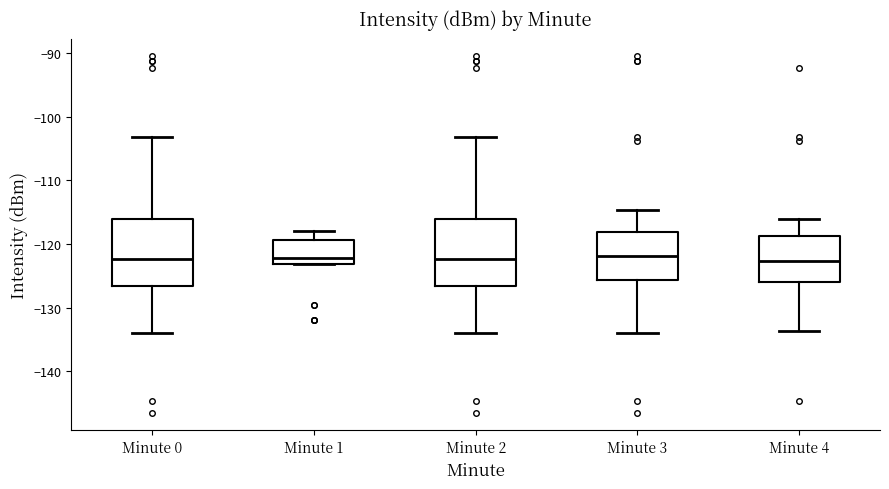

Reading left to right, transcribe this box plot: for each box, give where its median line is, the range the box spans, and where its two whiskers end, as read against the y-axis. The values are not printed on the chart, so give them approximately, as read against the axis.

Minute 0: median -122, box -127 to -116, whiskers -134 to -103
Minute 1: median -122, box -123 to -119, whiskers -123 to -118
Minute 2: median -122, box -127 to -116, whiskers -134 to -103
Minute 3: median -122, box -126 to -118, whiskers -134 to -115
Minute 4: median -123, box -126 to -119, whiskers -134 to -116